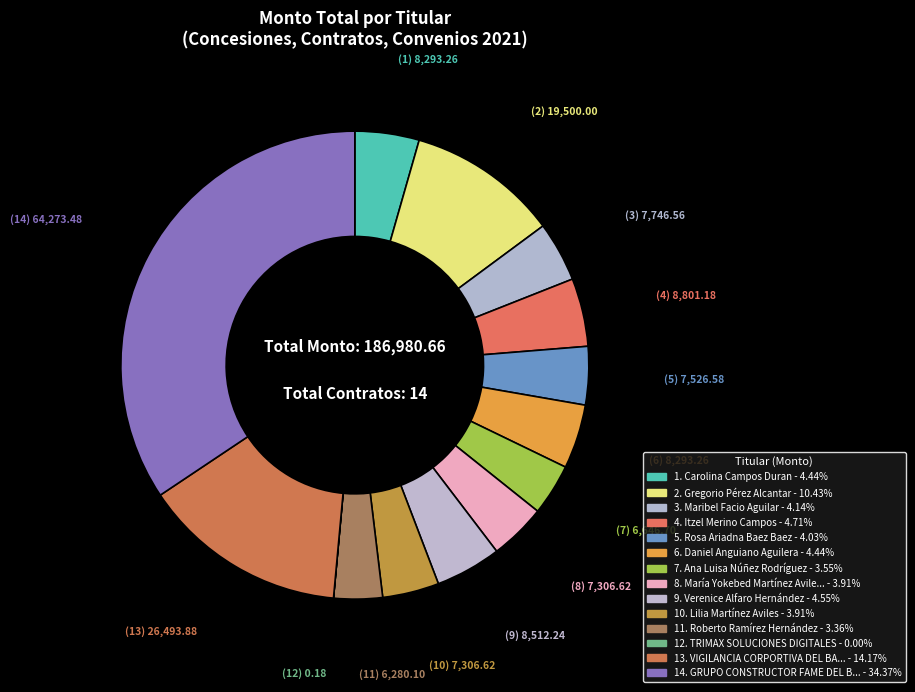

Is there a majority slice in this chart?

No